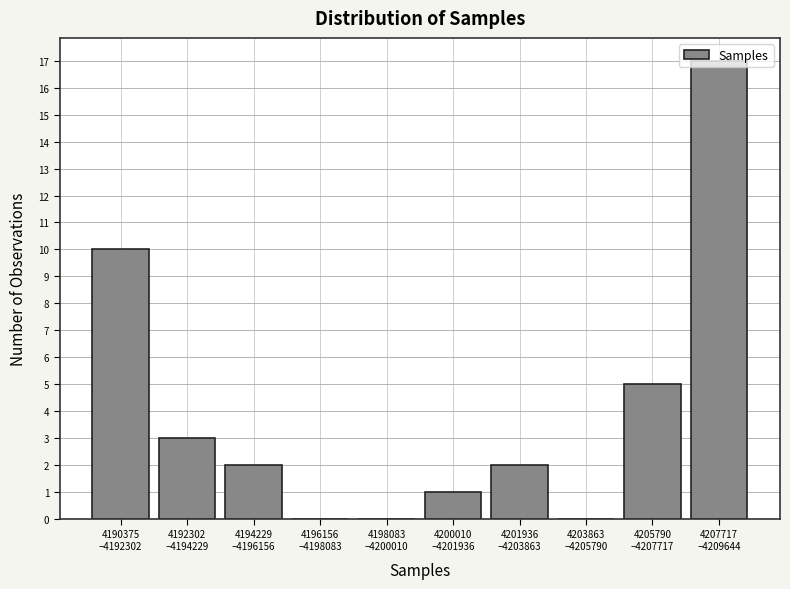

What is the maximum value shown in the chart?

17